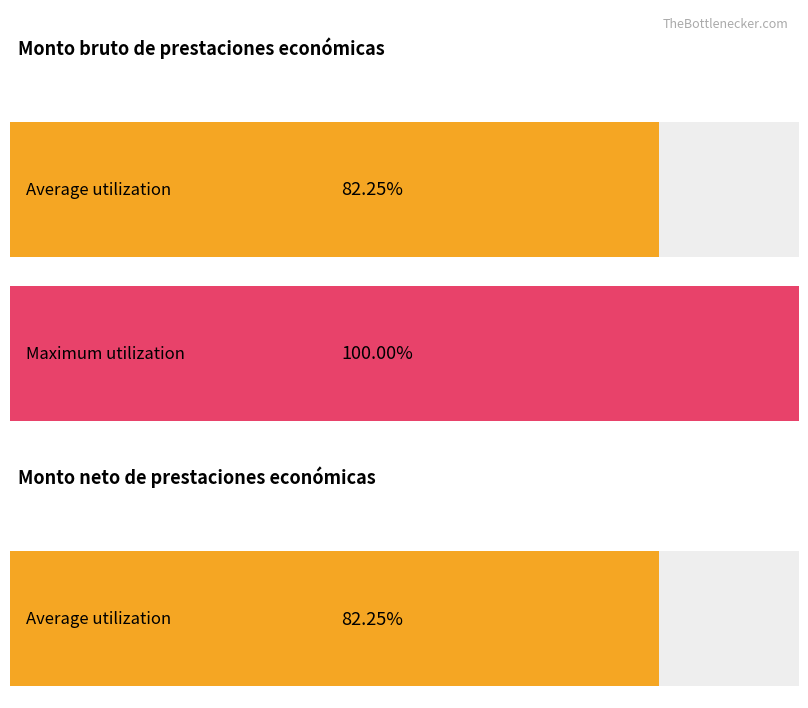

Between 26 and 28, which series saw the biggest shift?

Monto bruto